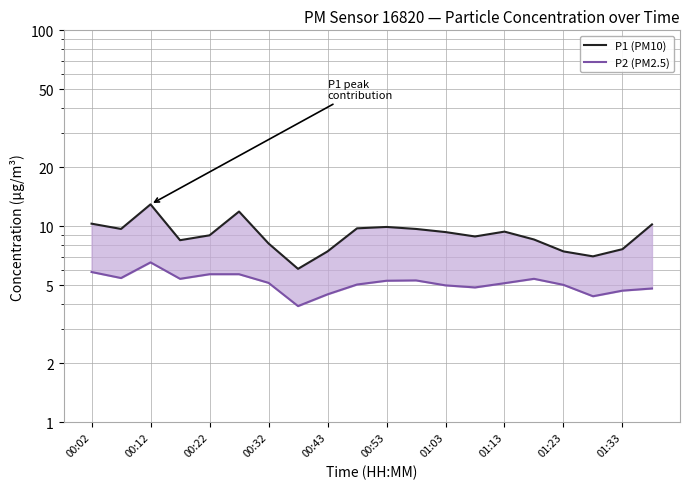

What is the average value of the P2 (PM2.5) series?

5.2